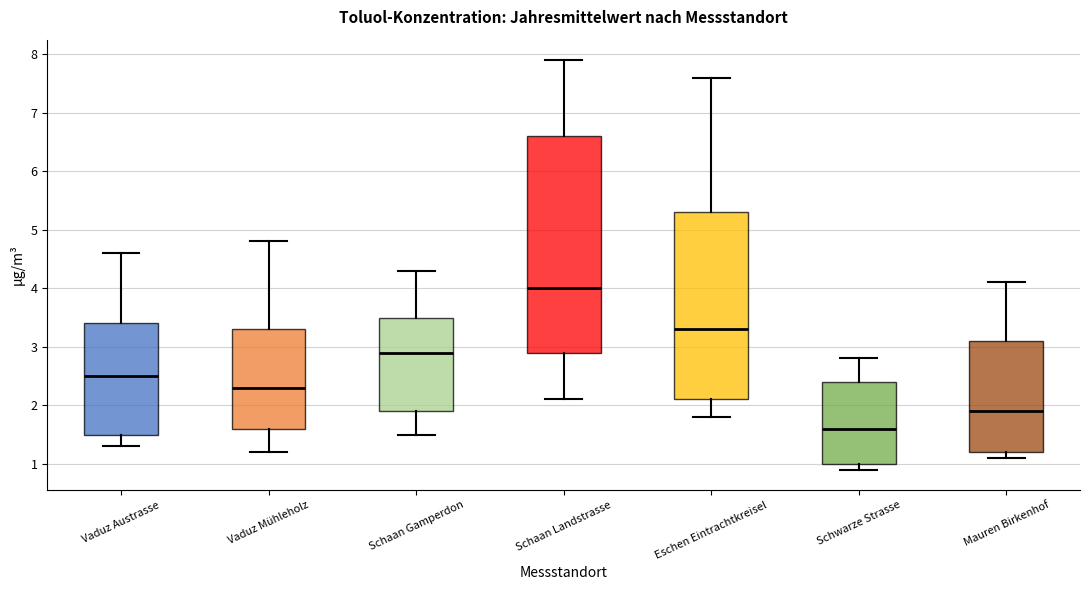

Which box's median line is the highest?

Schaan Landstrasse